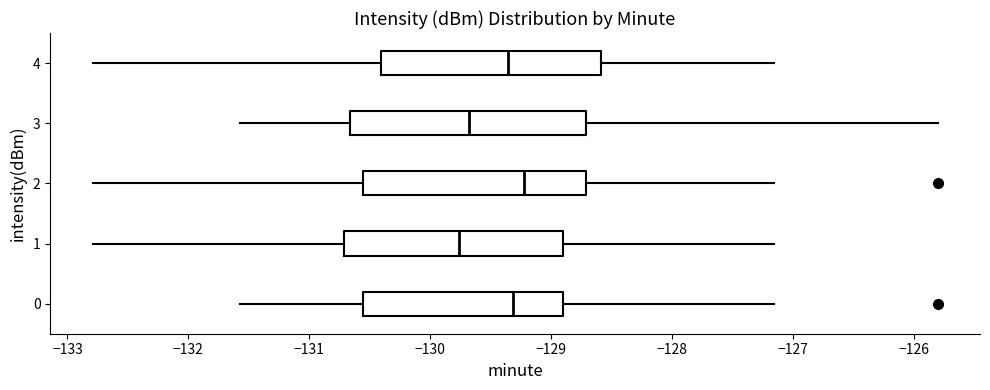

Comparing the boxes themselves (not the whiskers), which one is the widest?

3